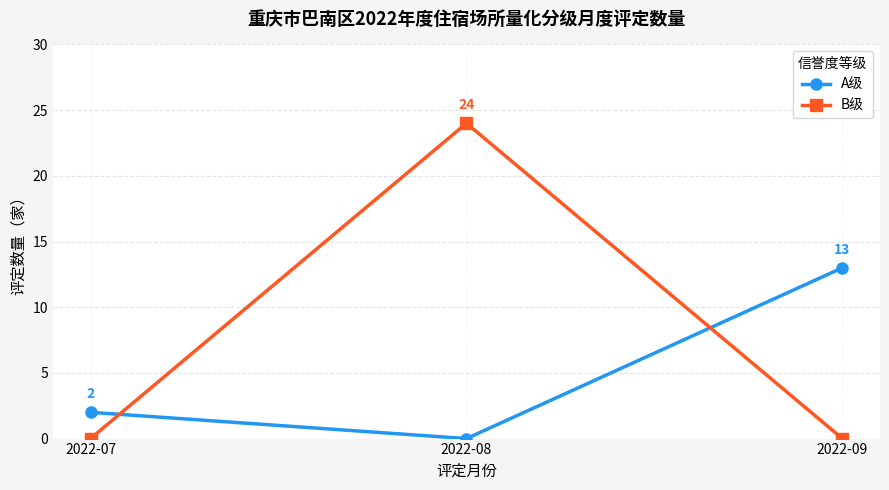

Which series has the widest spread of values?

B级